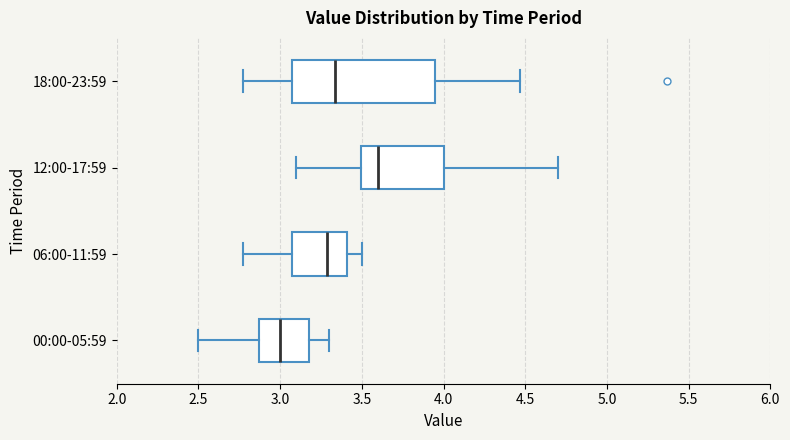

Which box's median line is the furthest to the right?

12:00-17:59